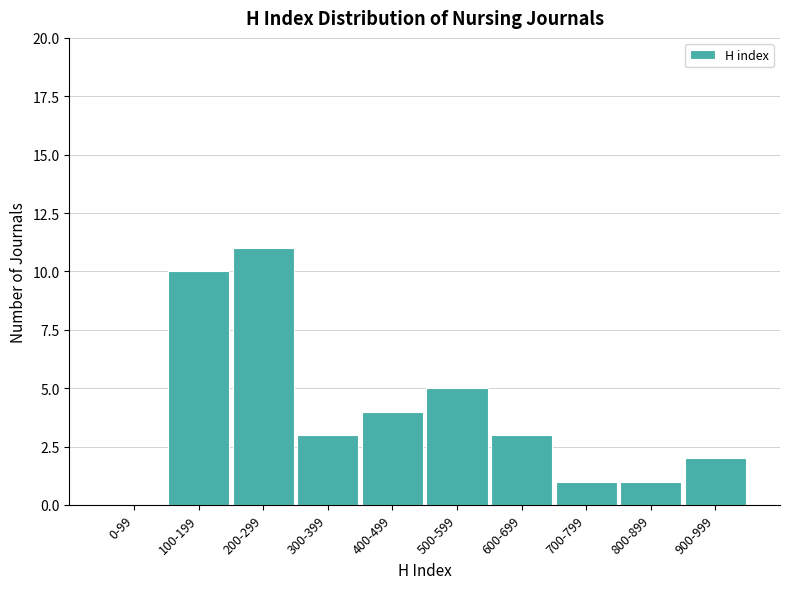

Reading left to right, list all the values displayed in this chart.

0-99=0	100-199=10	200-299=11	300-399=3	400-499=4	500-599=5	600-699=3	700-799=1	800-899=1	900-999=2